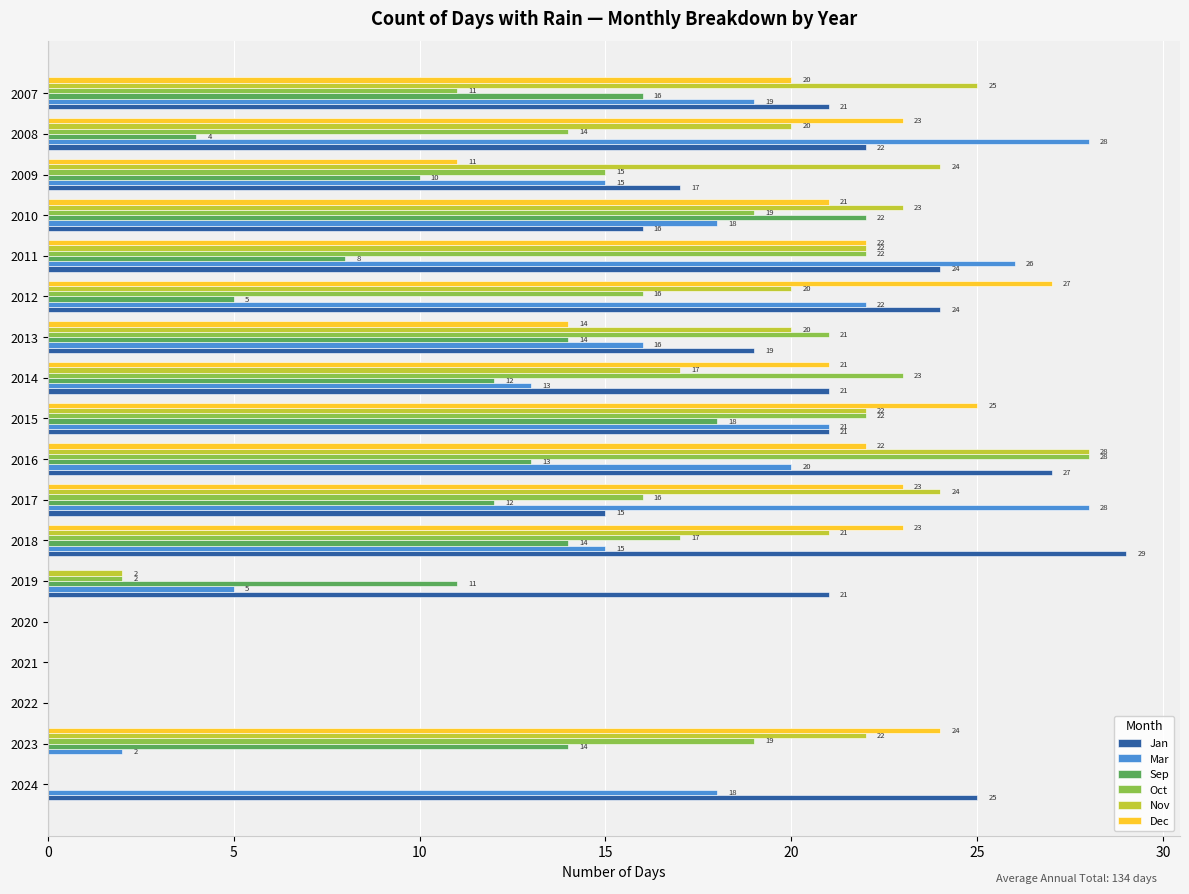

What is the greatest value displayed?

29